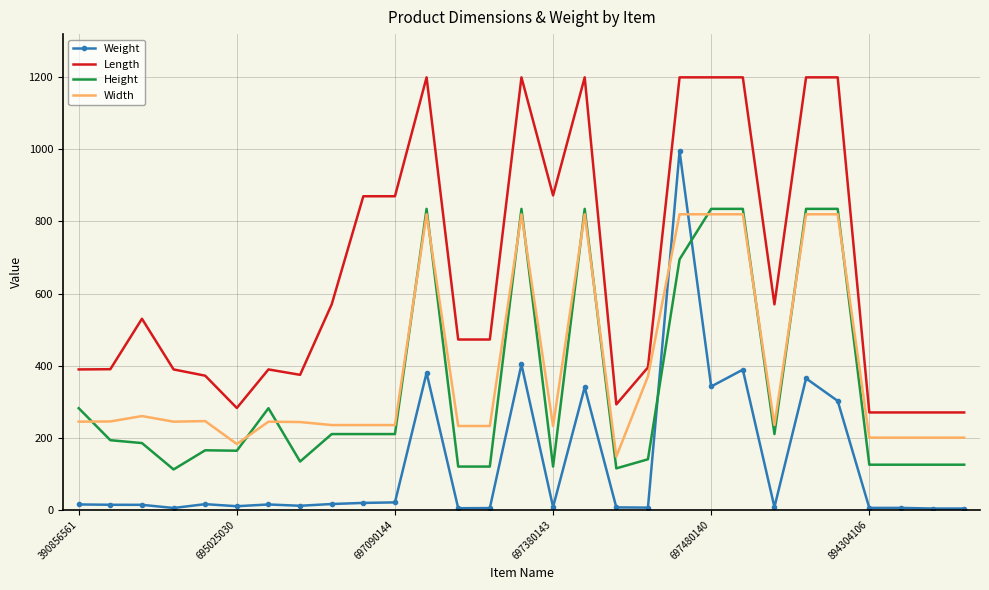

What is the average value of the Weight series?

128.3